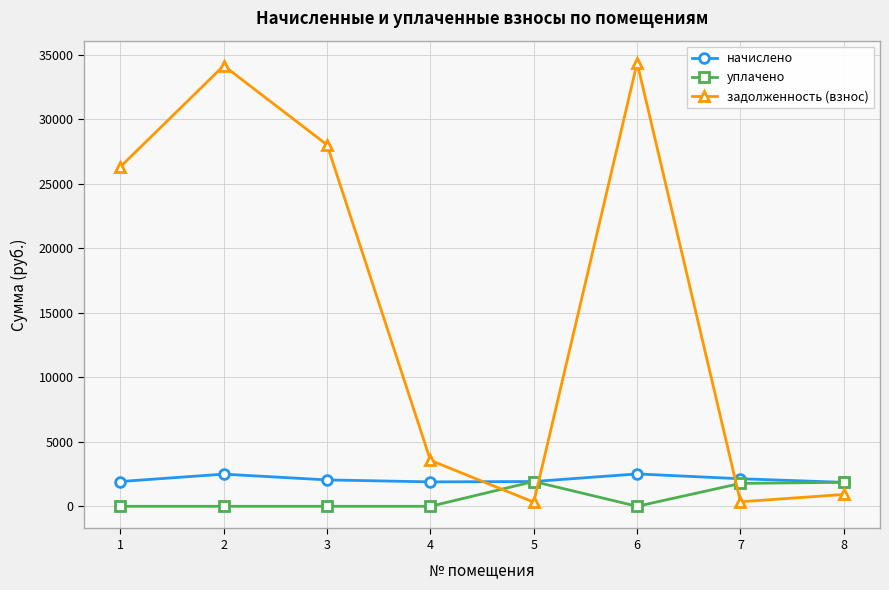

True or false: уплачено and задолженность (взнос) cross at least once.

True